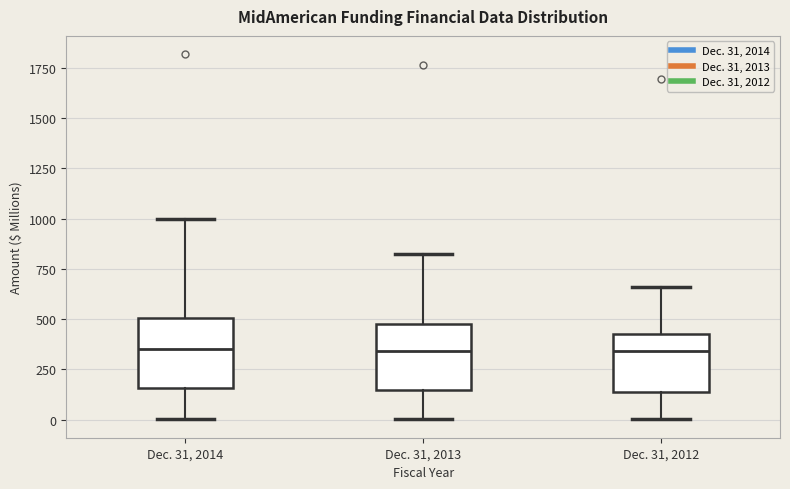

Where does the lower whisker of the box for Dec. 31, 2013 end on the y-axis? The values are not printed on the chart, so give them approximately, as read against the axis.

0